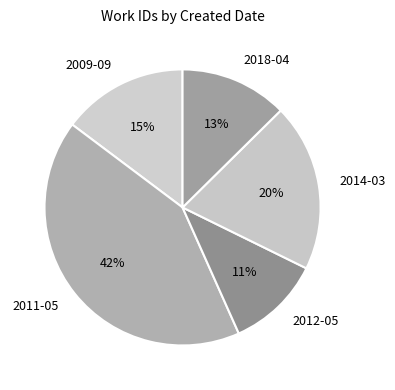

Between 2009-09 and 2011-05, which is larger?

2011-05